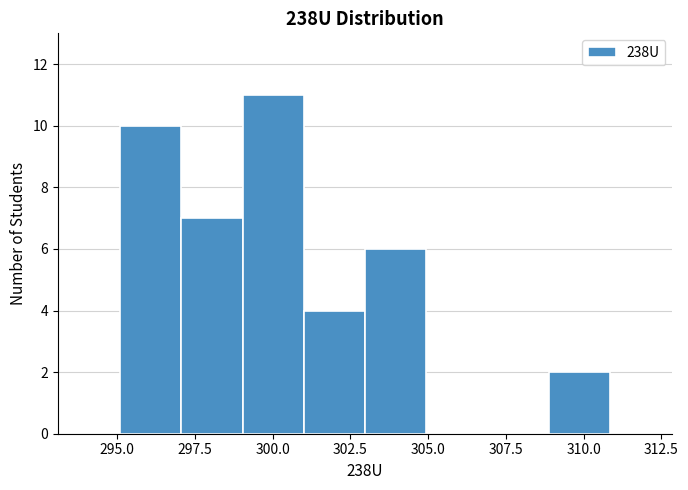

Read against the x-axis, roughly where is the centre of the tallest bar?

300.0